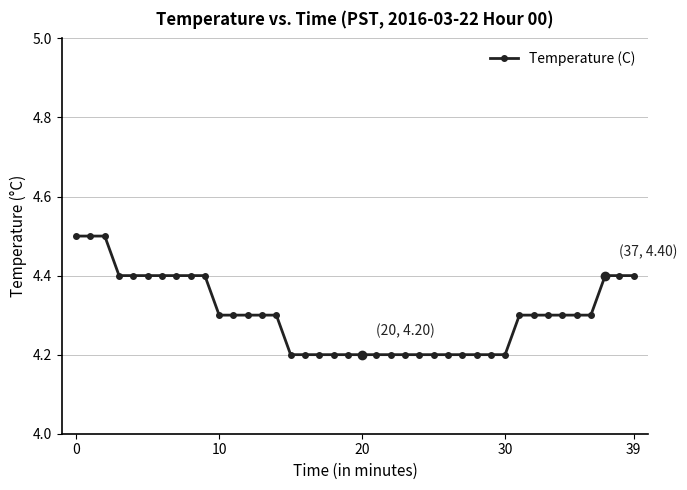

Count the number of data series in this chart.

1